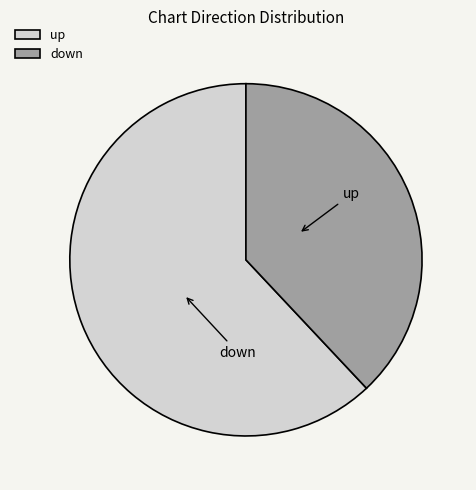

To the nearest percent, what percentage of the pie is up?

62%